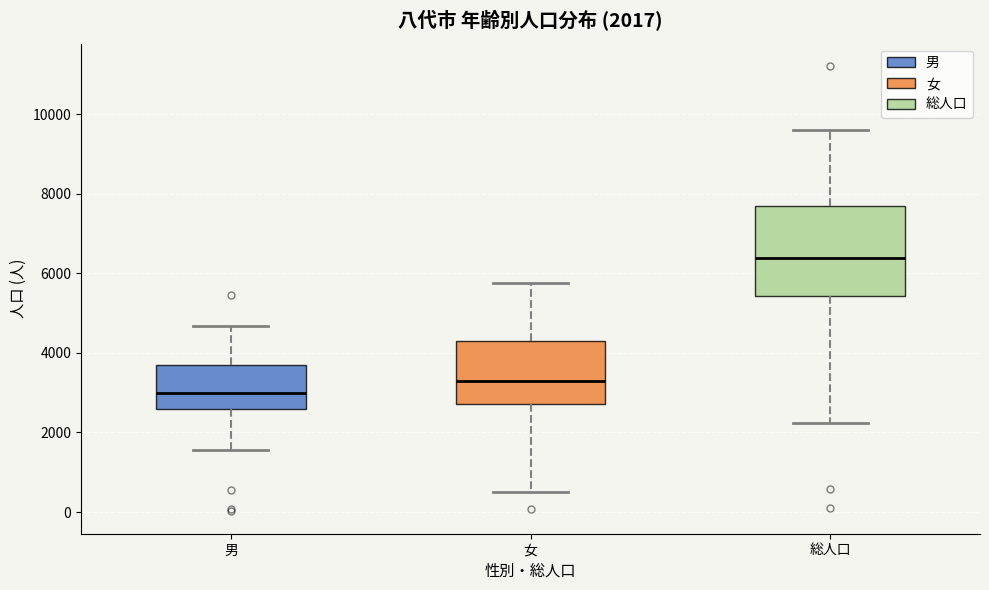

Which box's median line is the highest?

総人口